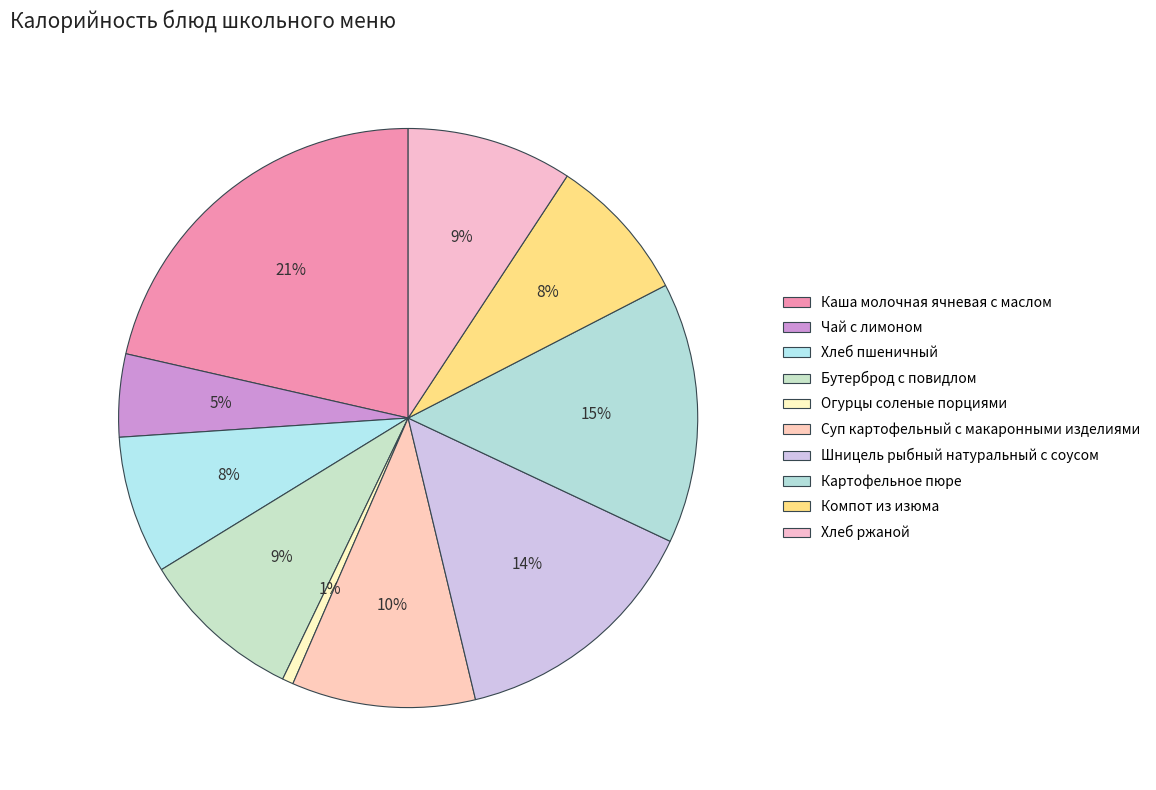

True or false: Суп картофельный с макаронными изделиями accounts for 22% of the total.

False